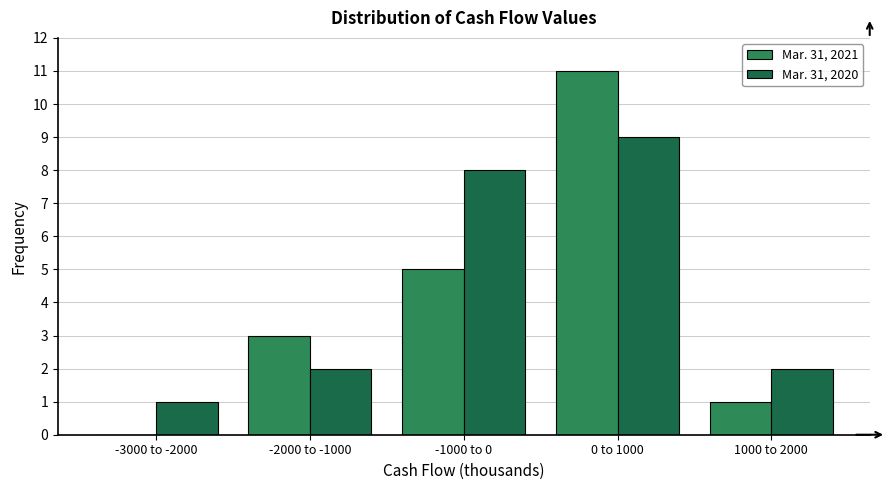

Are the bars horizontal?

No